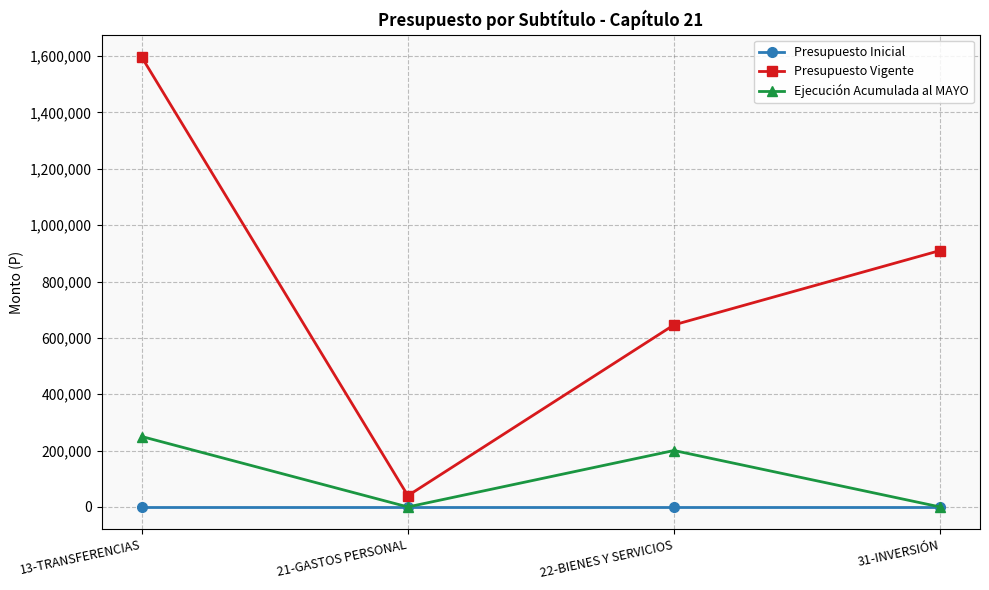

Is the value of Presupuesto Vigente at 21-GASTOS PERSONAL greater than the value of Ejecución Acumulada al MAYO at 21-GASTOS PERSONAL?

Yes